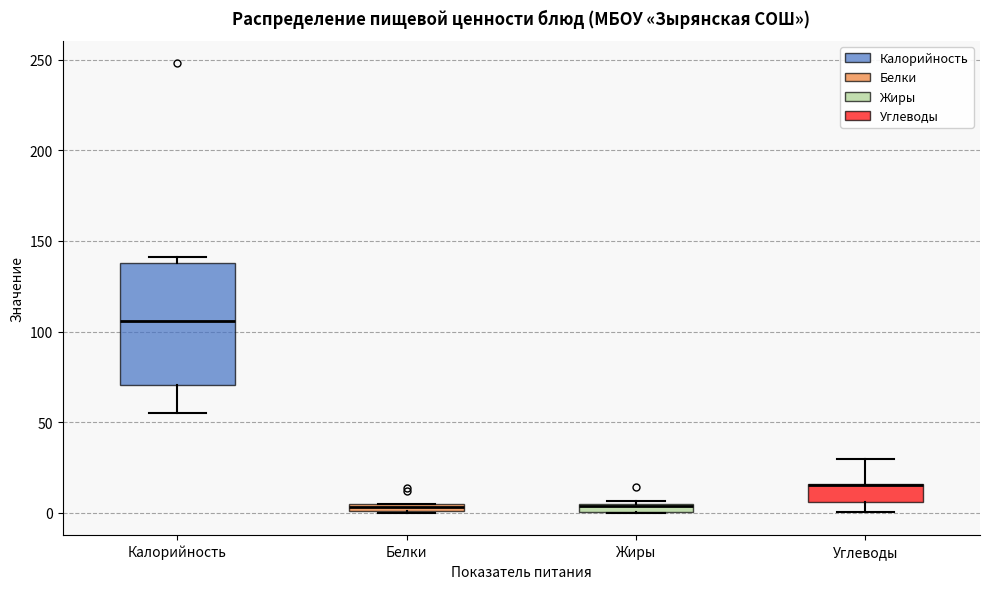

Which box is the tallest, from its lower edge to its upper edge?

Калорийность